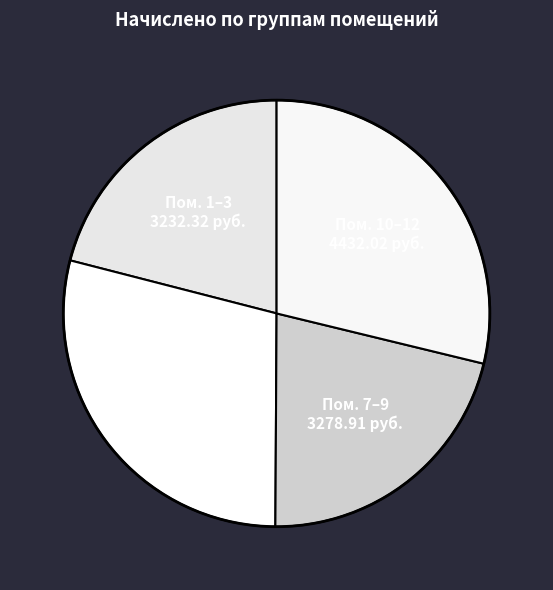

Is it true that Пом. 4–6 4450.65 руб. is 29% of the pie?

True